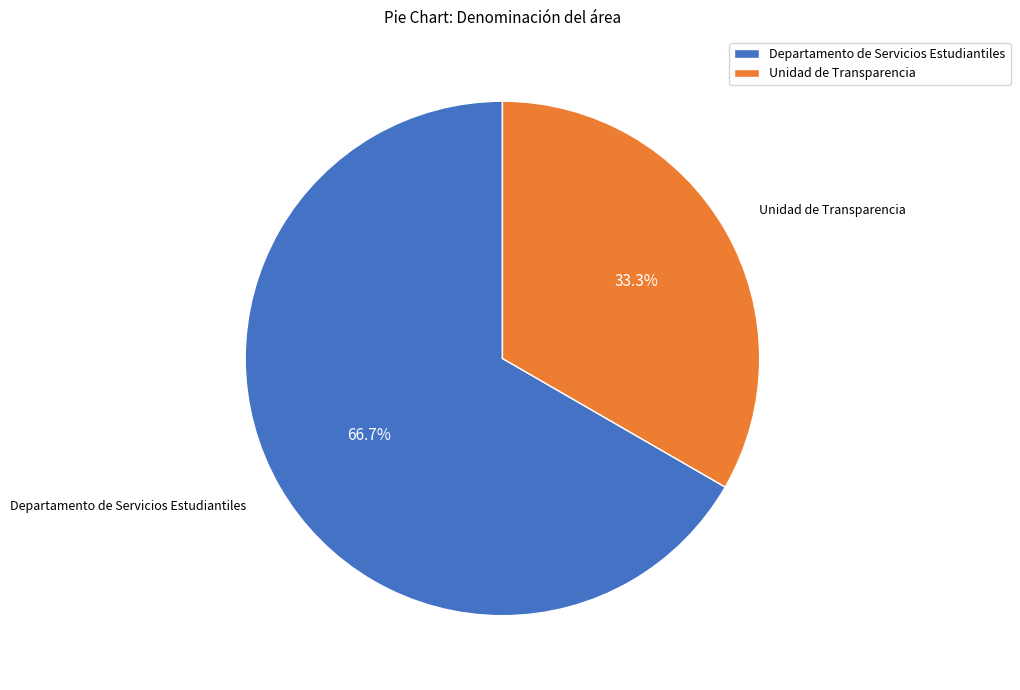

Does any single category account for the majority?

Yes